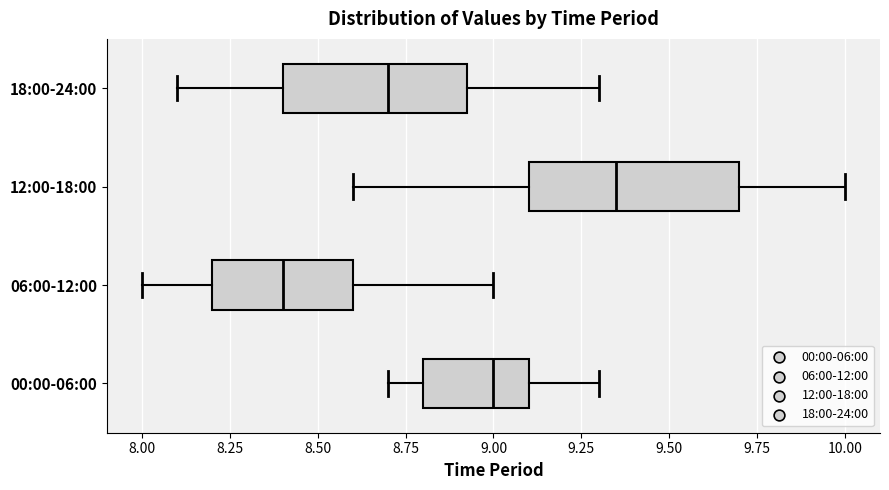

Which box has the furthest to the right median line?

12:00-18:00